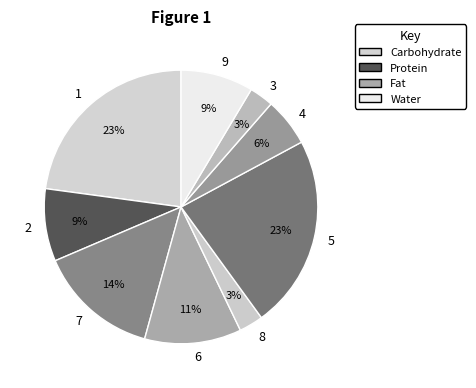

Is 4 the majority of the pie?

No